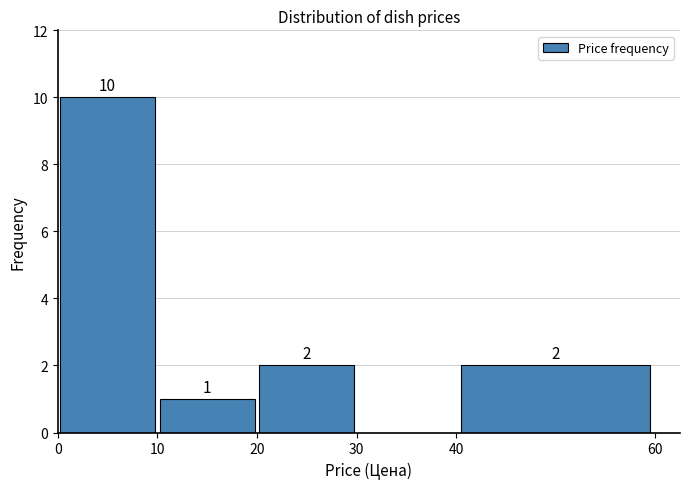

Over which range of the x-axis is the bar tallest?

0 to 10